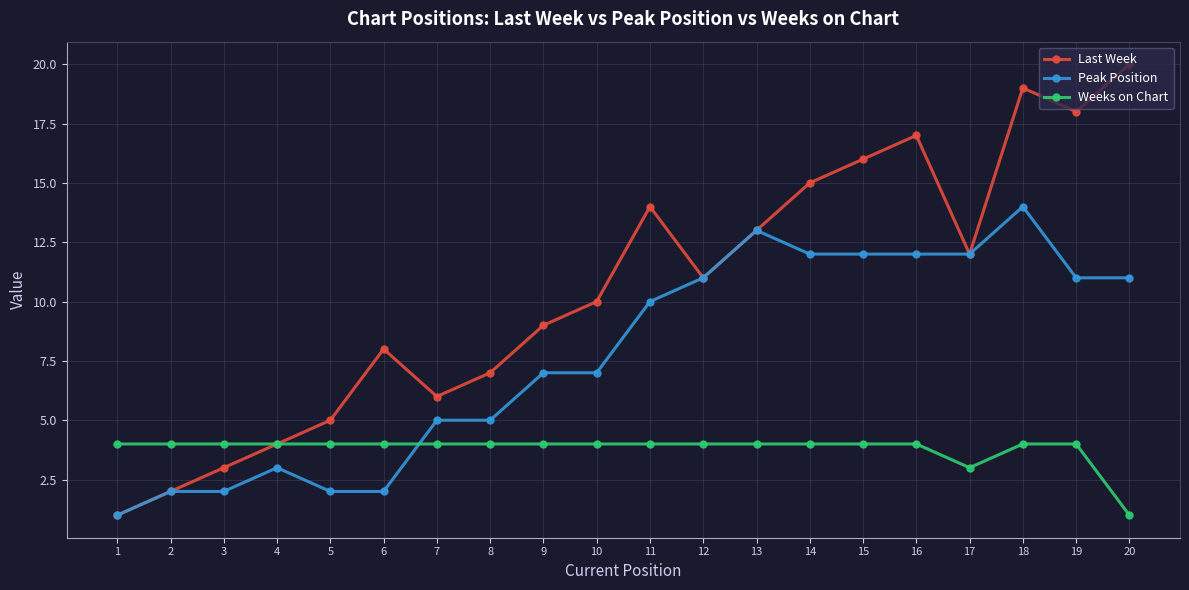

How many lines are shown in the chart?

3